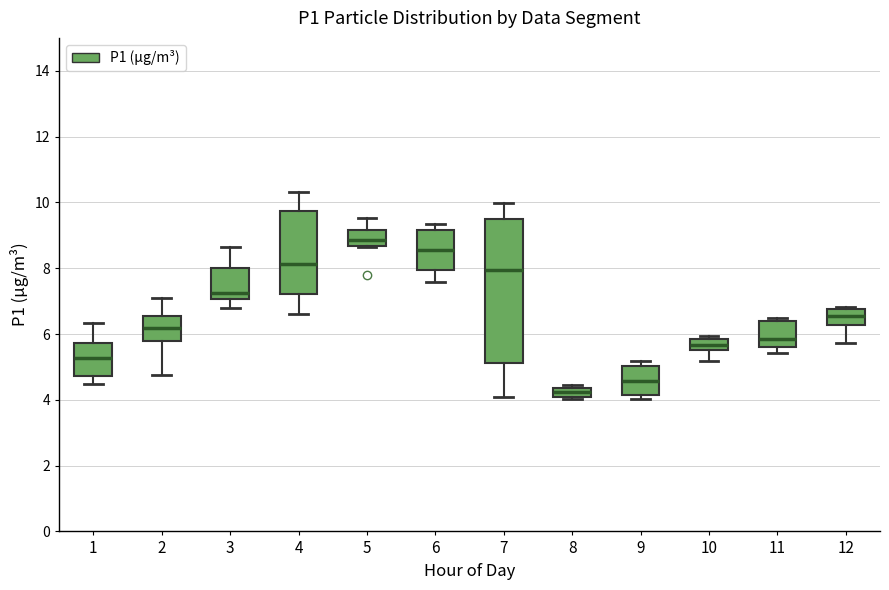

Which box's median line is the highest?

5